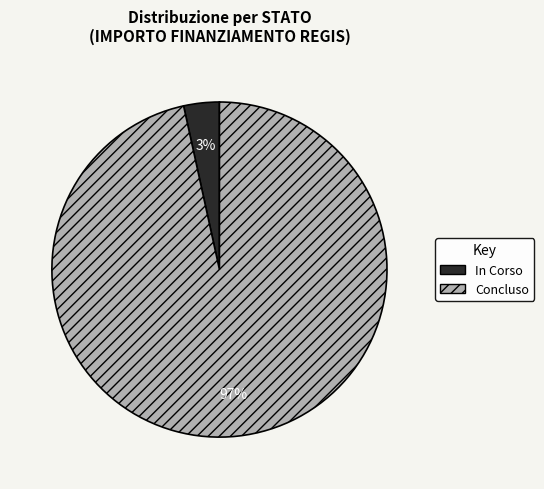

Rank the categories by value from highest to lowest.

Concluso, In Corso